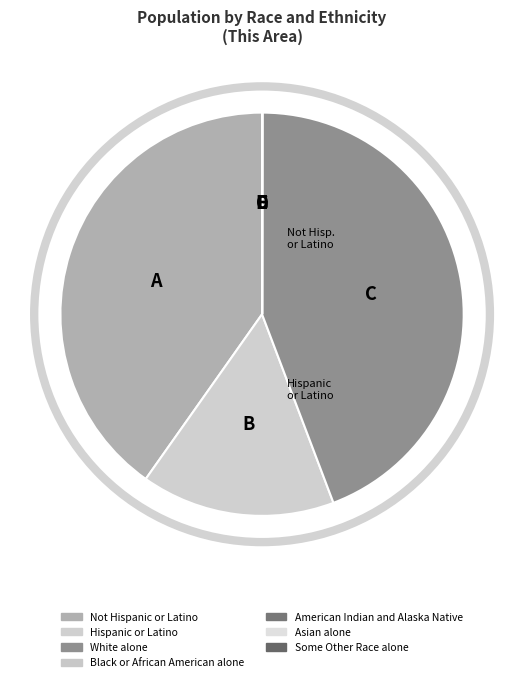

Does Some Other Race alone account for over 50% of the chart?

No